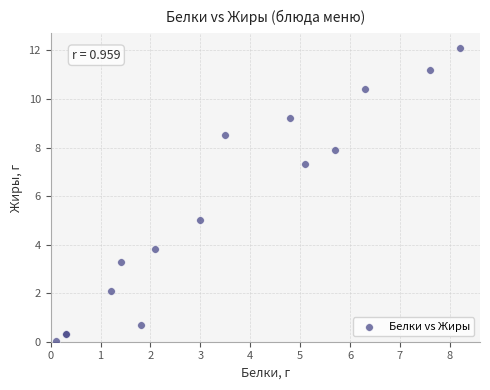

What Y value in the scatter plot is closest to 6?

5.0